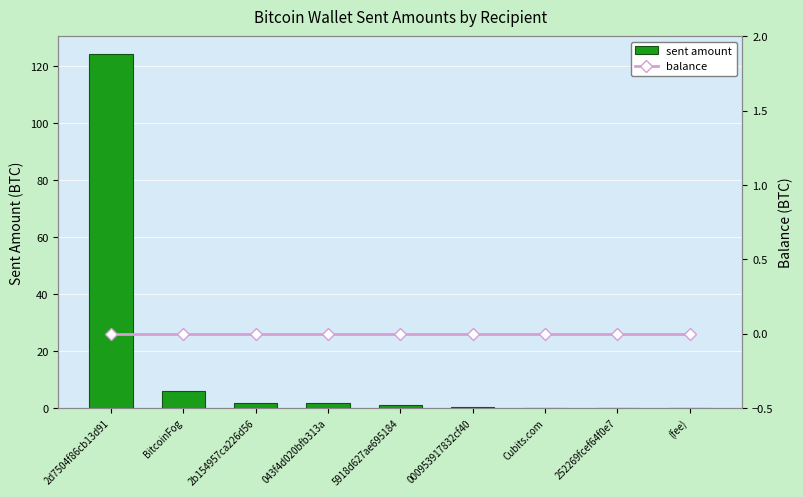

How many data points does each series have?

9